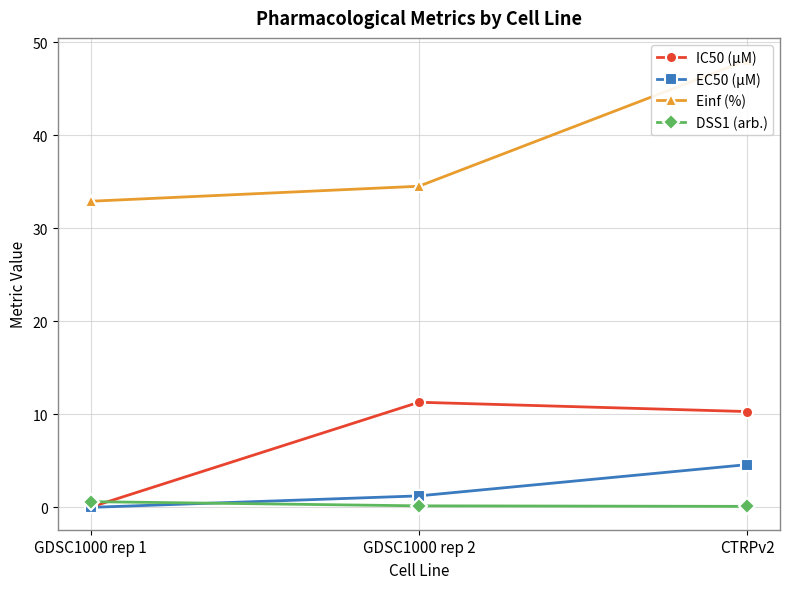

What is the total value across all series at GDSC1000 rep 2?

47.2